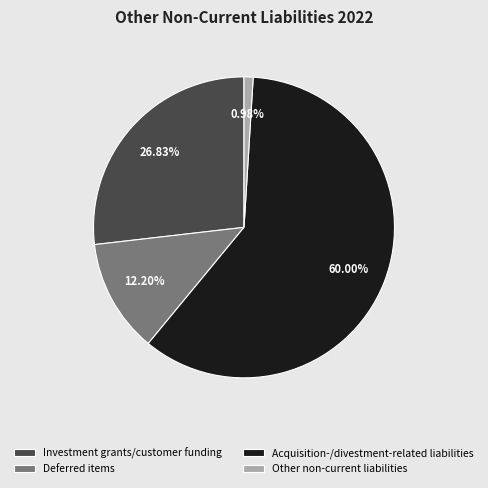

Between Investment grants/customer funding and Deferred items, which is larger?

Investment grants/customer funding